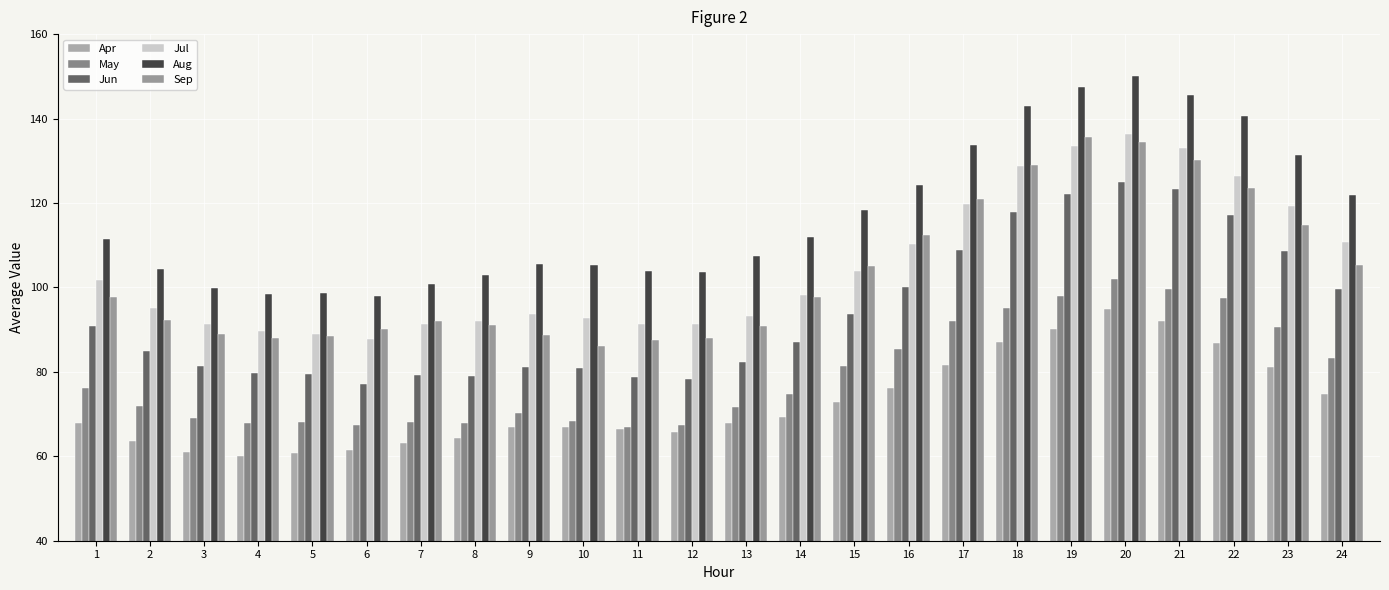

What is the difference between the Sep values at 24 and 5?

16.8